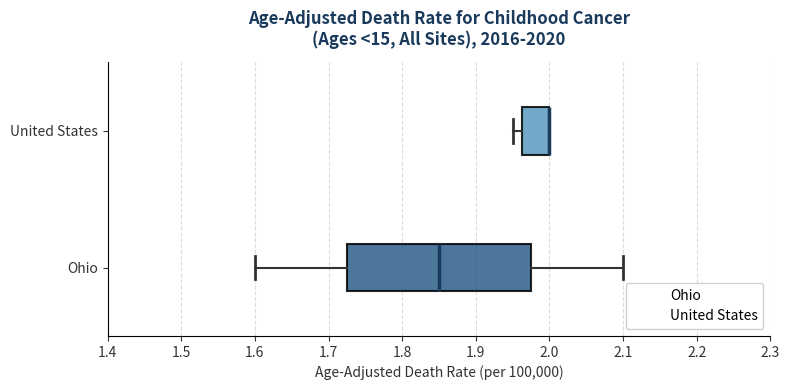

Which box is the widest, from its left edge to its right edge?

Ohio